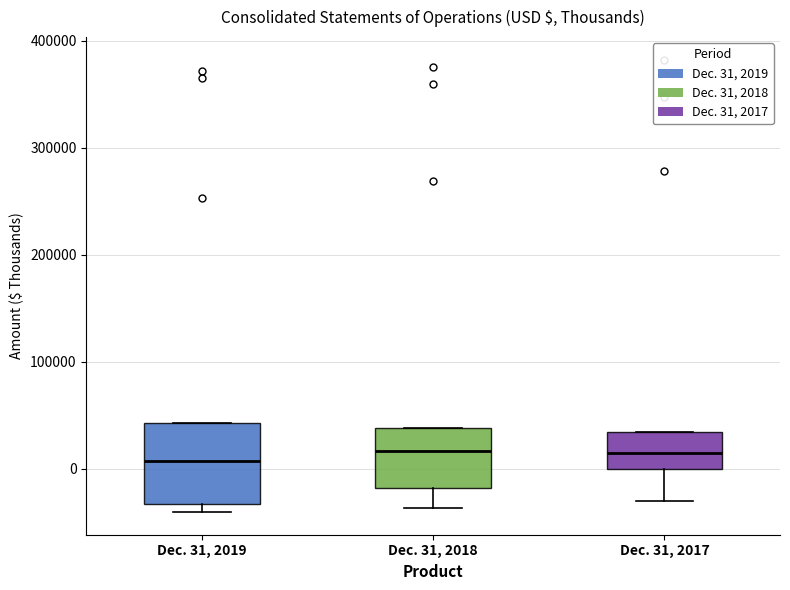

Comparing the boxes themselves (not the whiskers), which one is the tallest?

Dec. 31, 2019